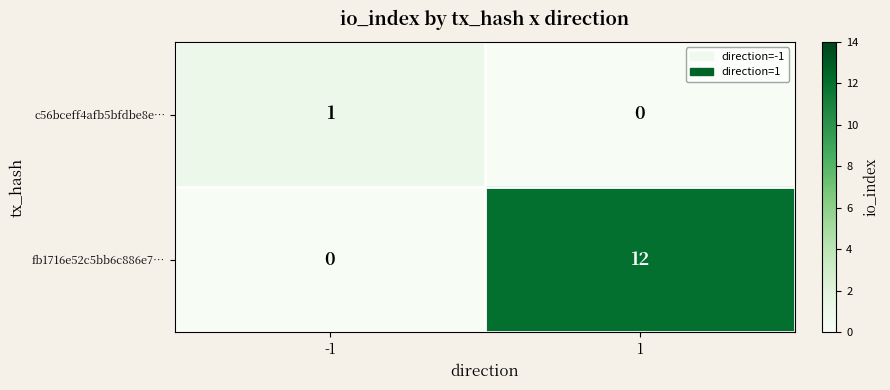

Which series has the largest range (max minus min)?

fb1716e52c5bb6c886e7…